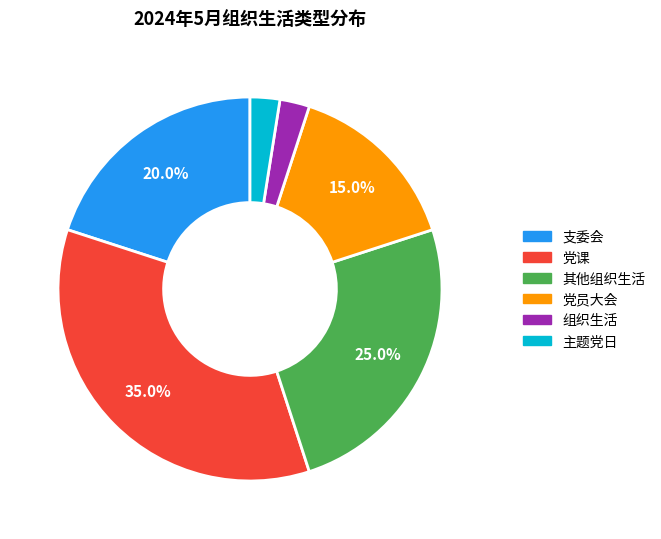

How many segments does this pie chart have?

6